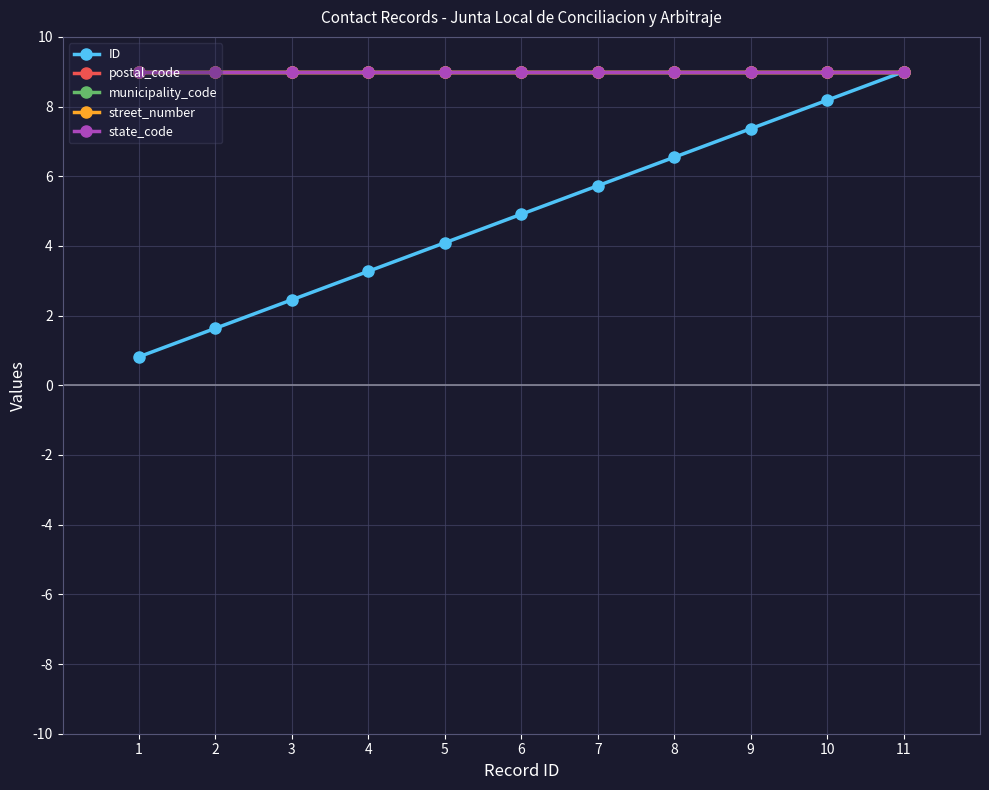

What is the spread (max minus min) of values at 6?

4.1